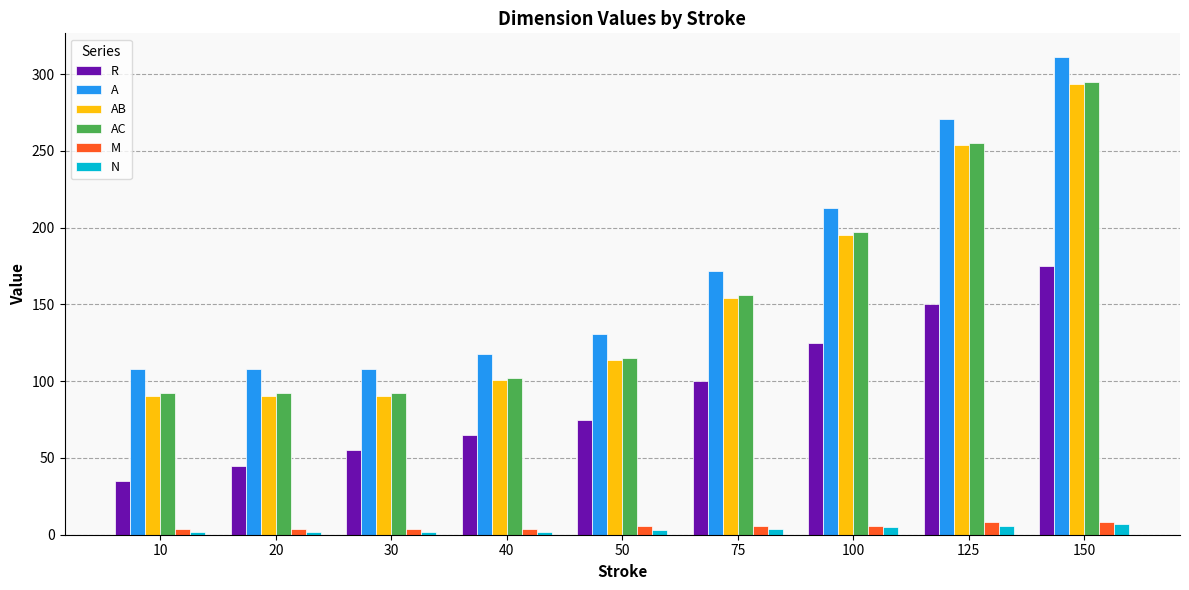

What is the lowest value of the A series?

108.0